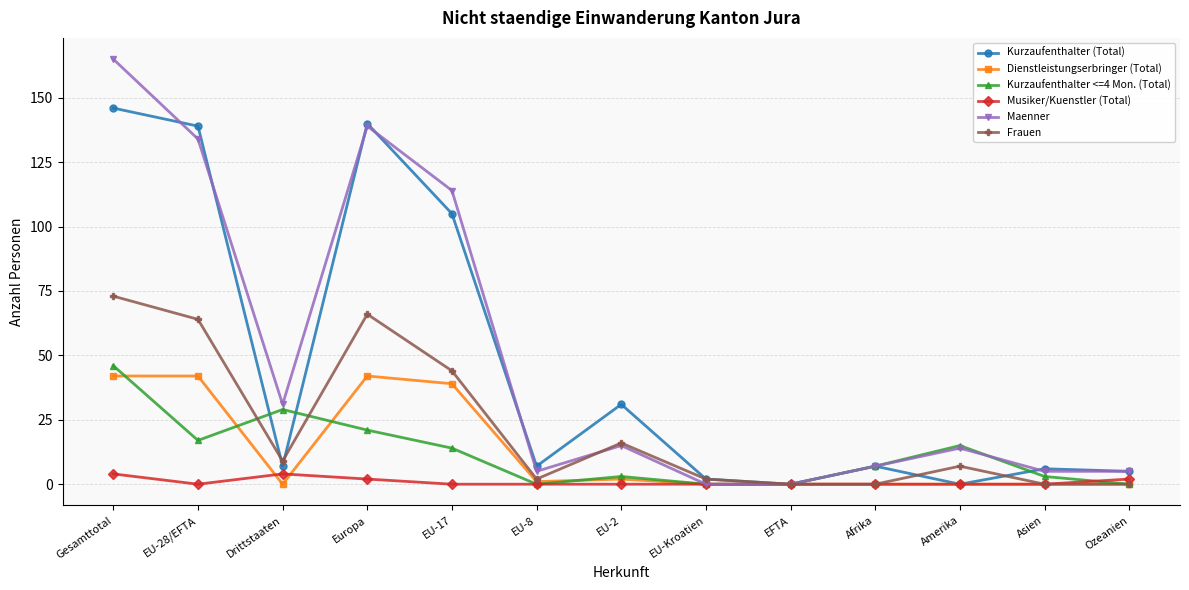

Reading left to right, what are all the values shown in this chart?

Kurzaufenthalter (Total): Gesamttotal=146	EU-28/EFTA=139	Drittstaaten=7	Europa=140	EU-17=105	EU-8=7	EU-2=31	EU-Kroatien=2	EFTA=0	Afrika=7	Amerika=0	Asien=6	Ozeanien=5
Dienstleistungserbringer (Total): Gesamttotal=42	EU-28/EFTA=42	Drittstaaten=0	Europa=42	EU-17=39	EU-8=1	EU-2=2	EU-Kroatien=0	EFTA=0	Afrika=0	Amerika=0	Asien=0	Ozeanien=0
Kurzaufenthalter <=4 Mon. (Total): Gesamttotal=46	EU-28/EFTA=17	Drittstaaten=29	Europa=21	EU-17=14	EU-8=0	EU-2=3	EU-Kroatien=0	EFTA=0	Afrika=7	Amerika=15	Asien=3	Ozeanien=0
Musiker/Kuenstler (Total): Gesamttotal=4	EU-28/EFTA=0	Drittstaaten=4	Europa=2	EU-17=0	EU-8=0	EU-2=0	EU-Kroatien=0	EFTA=0	Afrika=0	Amerika=0	Asien=0	Ozeanien=2
Maenner: Gesamttotal=165	EU-28/EFTA=134	Drittstaaten=31	Europa=139	EU-17=114	EU-8=5	EU-2=15	EU-Kroatien=0	EFTA=0	Afrika=7	Amerika=14	Asien=5	Ozeanien=5
Frauen: Gesamttotal=73	EU-28/EFTA=64	Drittstaaten=9	Europa=66	EU-17=44	EU-8=2	EU-2=16	EU-Kroatien=2	EFTA=0	Afrika=0	Amerika=7	Asien=0	Ozeanien=0